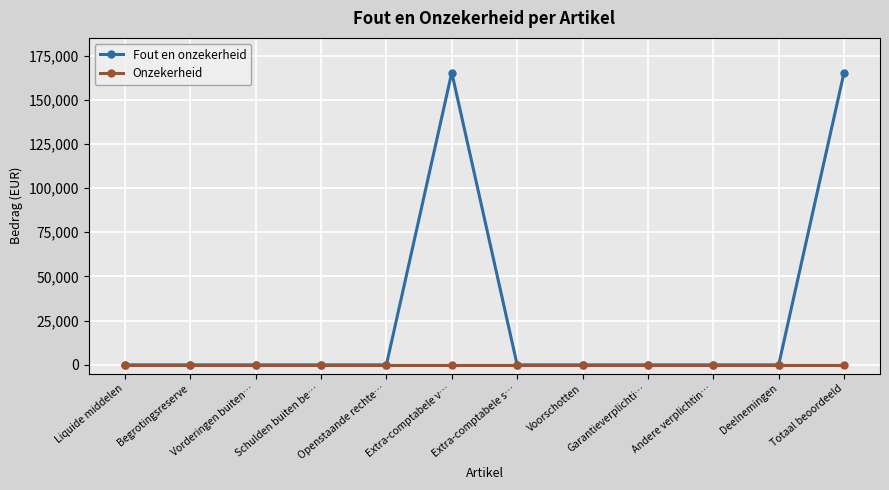

What is the greatest value displayed?

165400